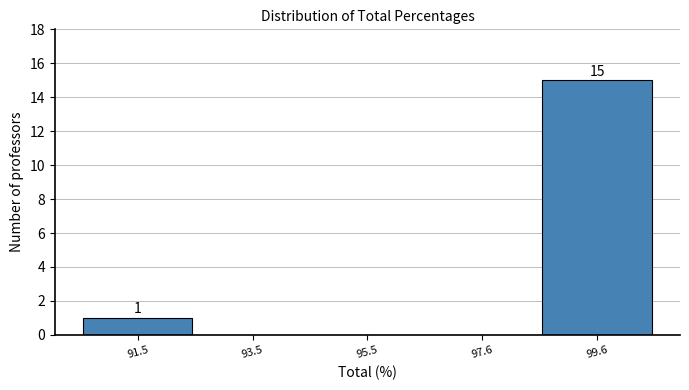

Over which range of the x-axis is the bar tallest?

98.5 to 100.5